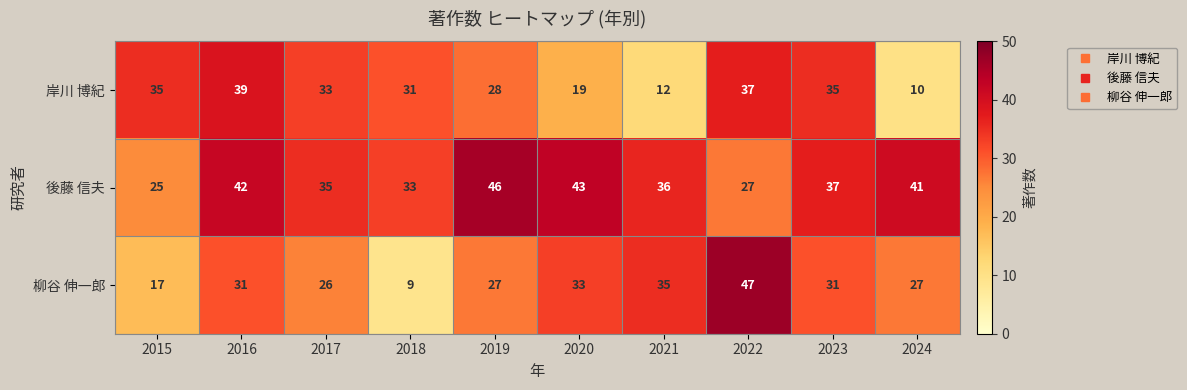

Which series has the largest total across all categories?

後藤 信夫